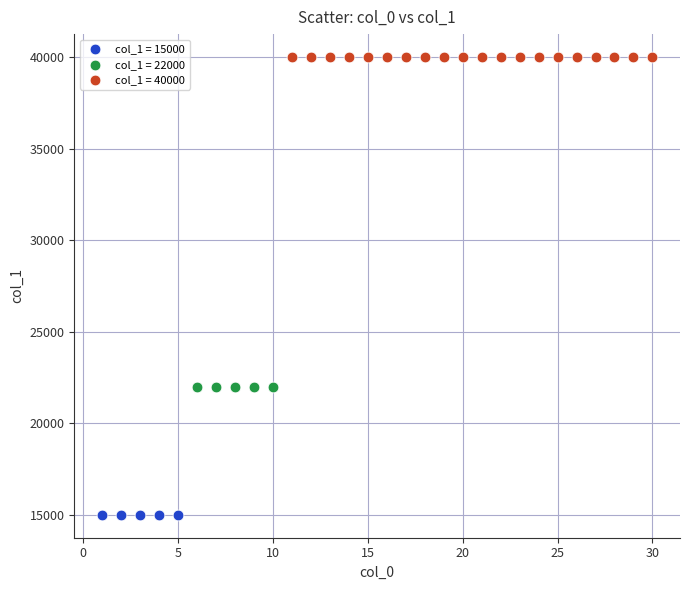

Which series contains the lowest Y value?

col_1 = 15000